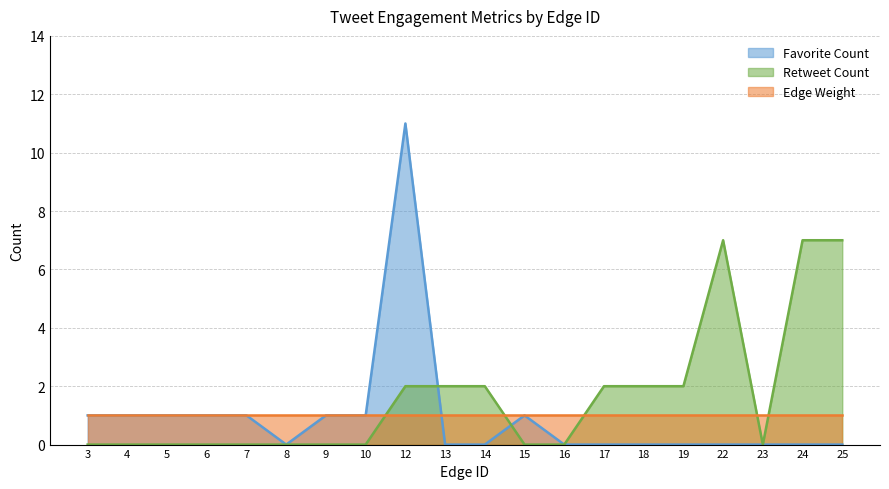

List the labels in order of Retweet Count value, smallest first.

3, 4, 5, 6, 7, 8, 9, 10, 15, 16, 23, 12, 13, 14, 17, 18, 19, 22, 24, 25